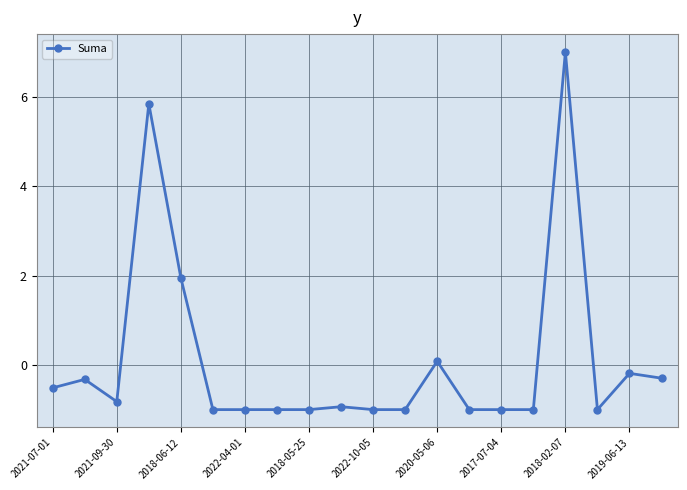

How many positive values are there?

4